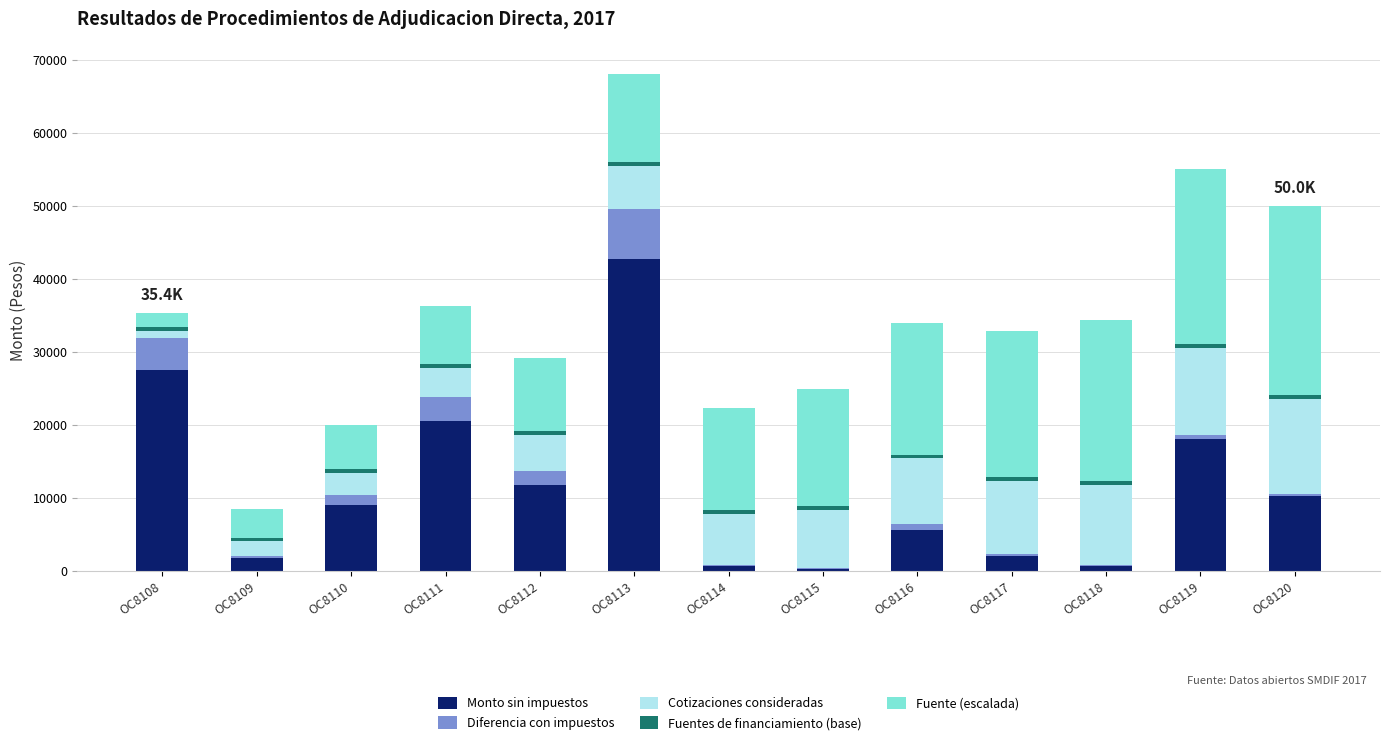

The value of Monto sin impuestos at OC8112 is 11760.0. True or false?

True